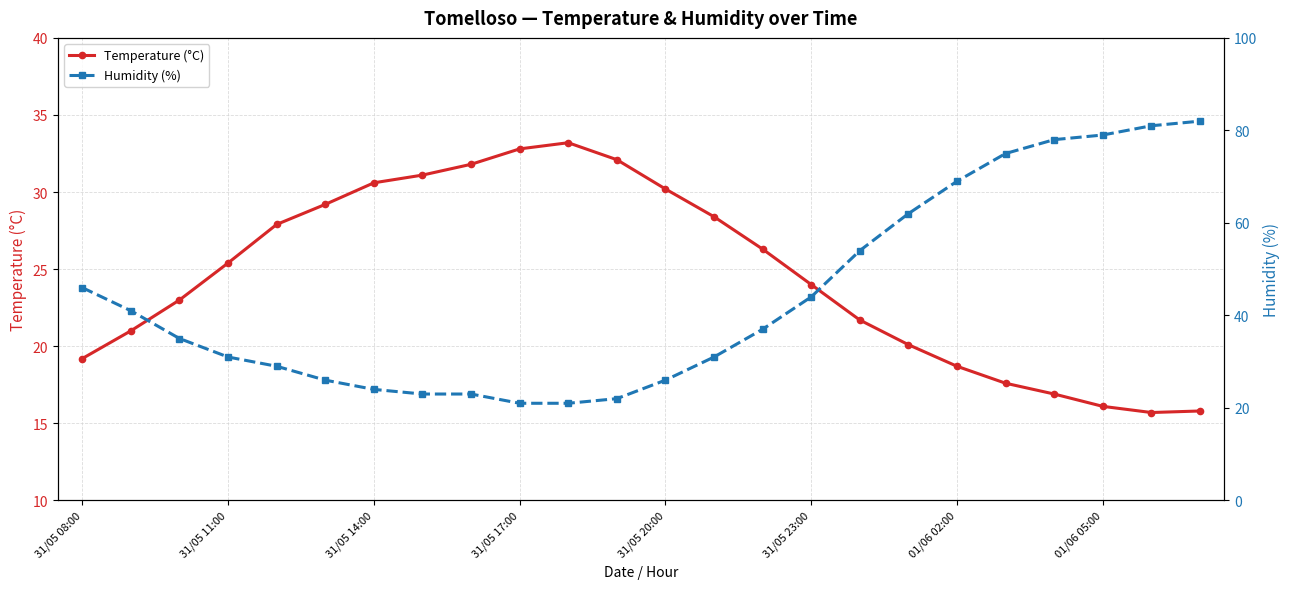

How many intersections are there between Humidity (%) and Temperature (°C)?

2